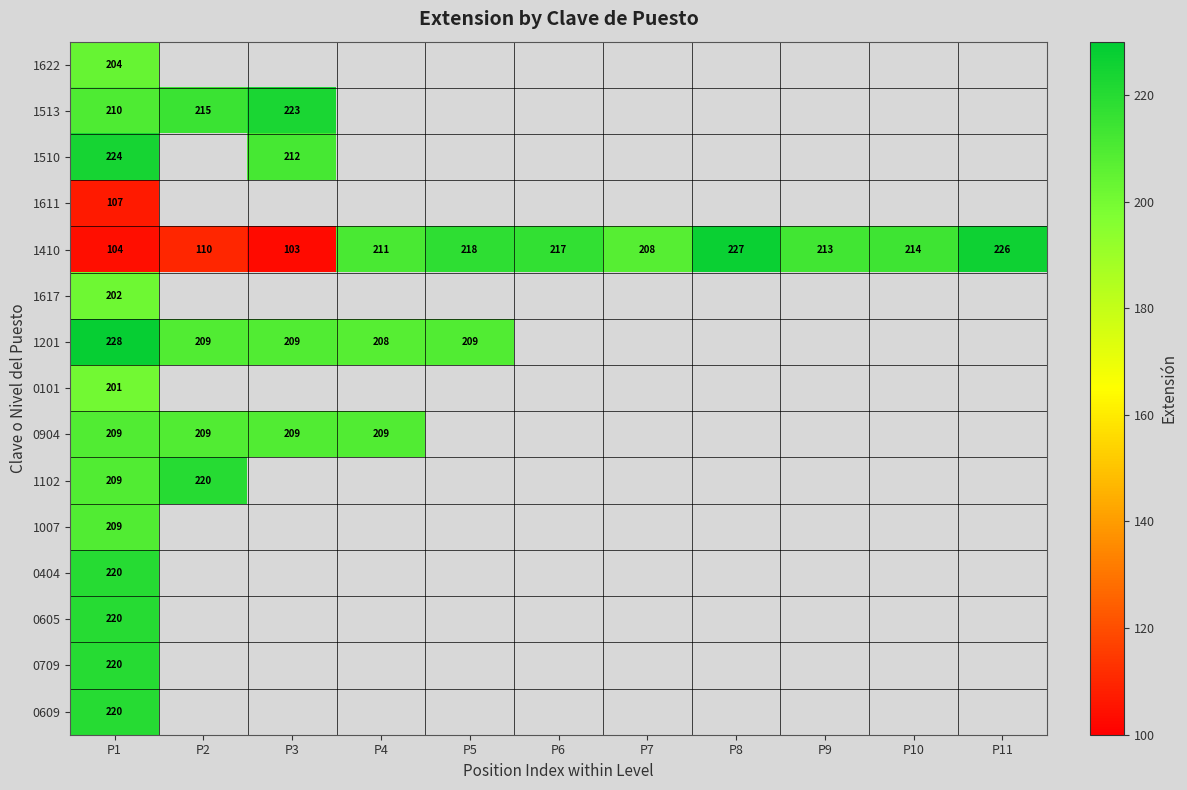

Rank the categories by 1410 value from lowest to highest.

P3, P1, P2, P7, P4, P9, P10, P6, P5, P11, P8